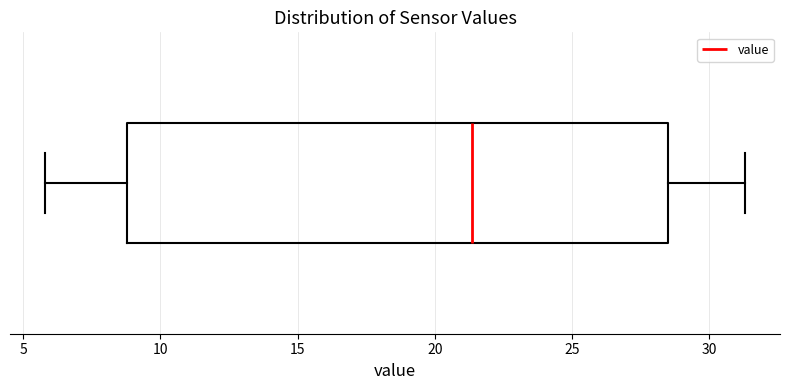

Where does the right whisker of the box end on the x-axis? The values are not printed on the chart, so give them approximately, as read against the axis.

31.5